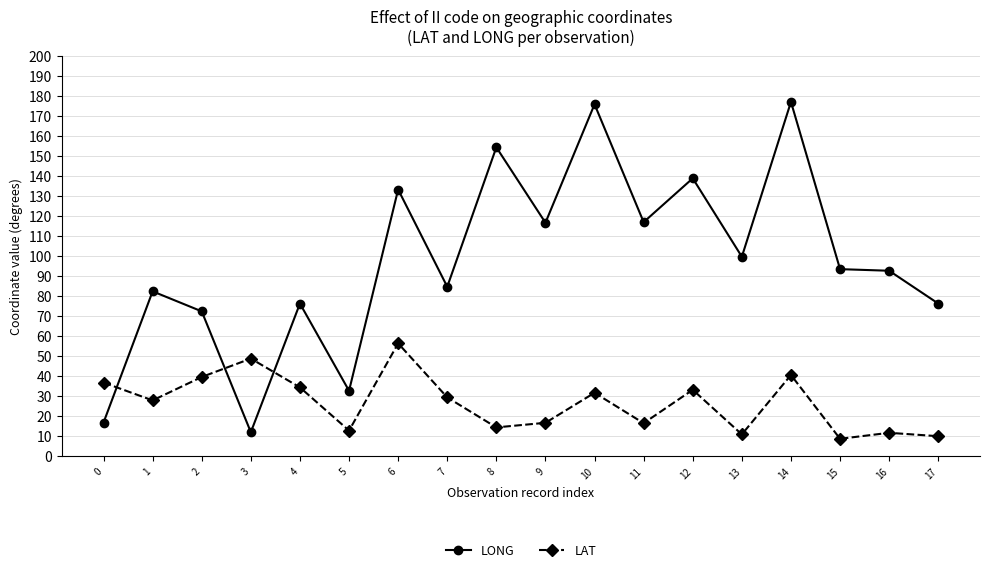

True or false: LONG and LAT cross at least once.

True